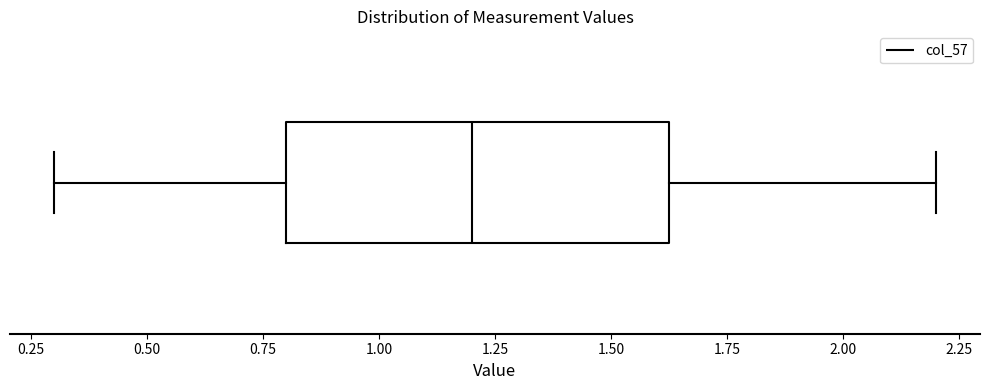

Transcribe this box plot: give where the median line is, the range the box spans, and where the two whiskers end, as read against the x-axis. The values are not printed on the chart, so give them approximately, as read against the axis.

median 1.20, box 0.80 to 1.65, whiskers 0.30 to 2.20